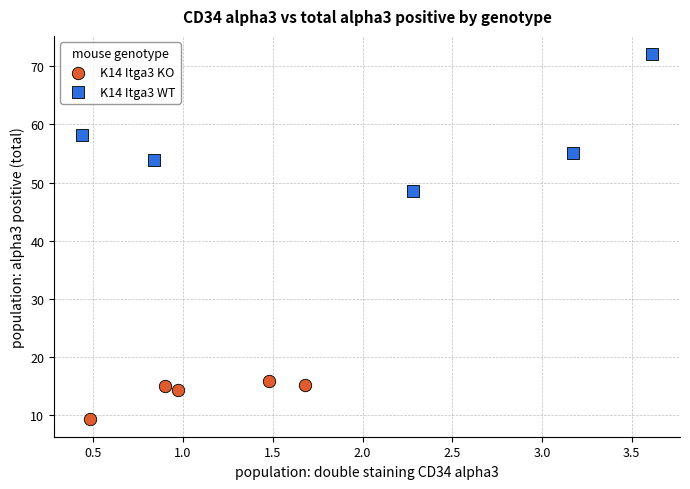

Which series has the largest Y range (max minus min)?

K14 Itga3 WT